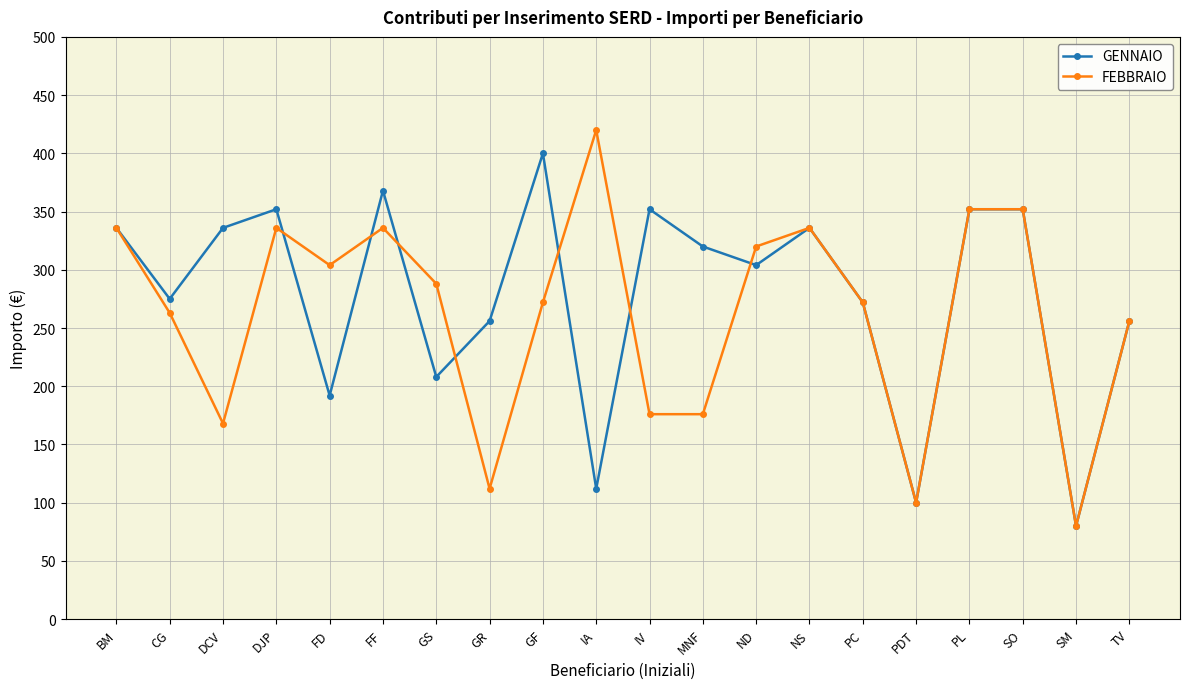

Reading left to right, extract all data points from this chart.

GENNAIO: 336	275	336	352	192	368	208	256	400	112	352	320	304	336	272	100	352	352	80	256
FEBBRAIO: 336	263	168	336	304	336	288	112	272	420	176	176	320	336	272	100	352	352	80	256